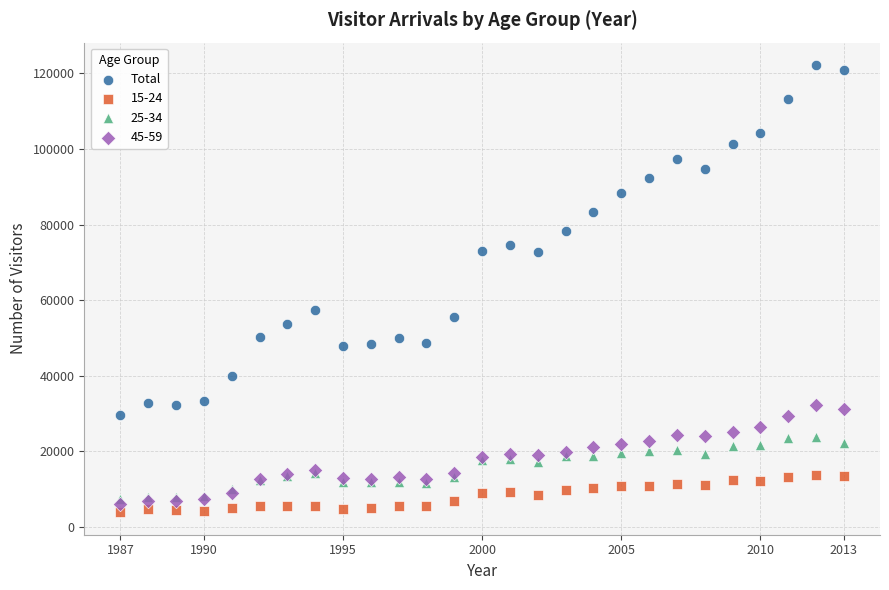

Which series has the widest spread of Y values?

Total